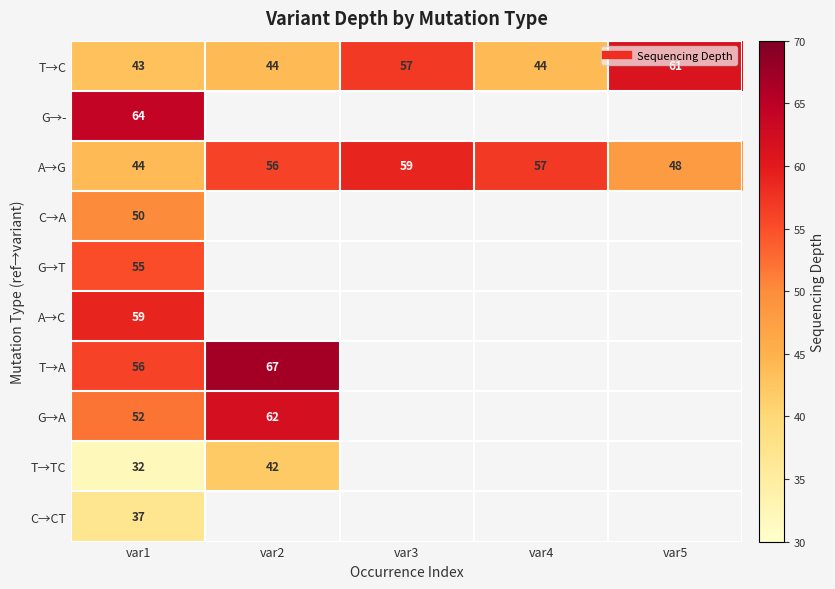

At how many categories does at least one series exceed 9?

5